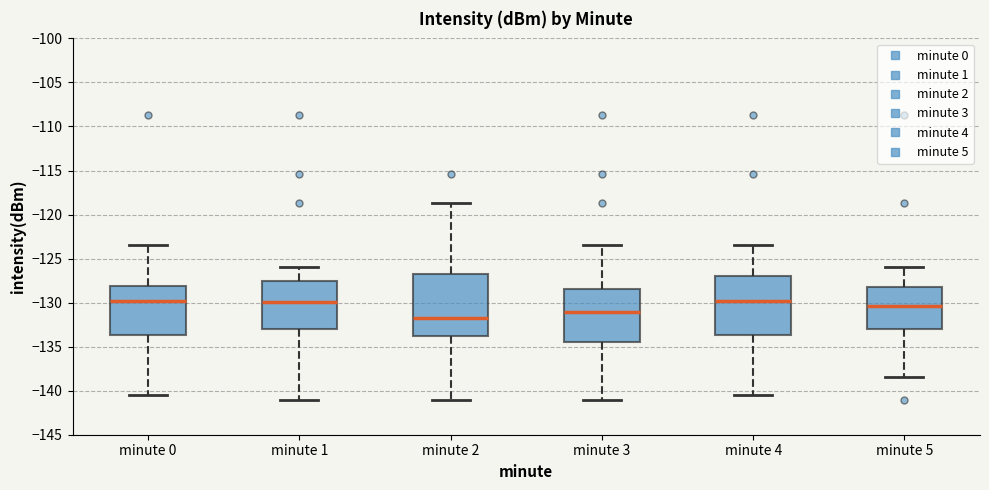

Where is the upper edge of the box for minute 5 on the y-axis? The values are not printed on the chart, so give them approximately, as read against the axis.

-128.0